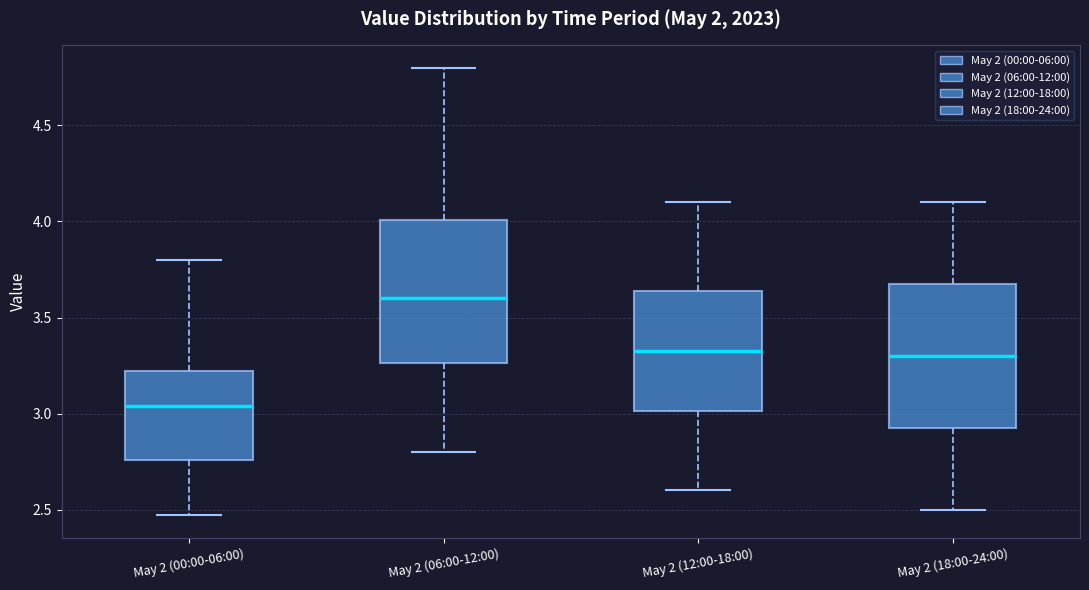

Reading left to right, read every box against the y-axis: the position of its median line, the range the box covers, and the ends of its whiskers. The values are not printed on the chart, so give them approximately, as read against the axis.

May 2 (00:00-06:00): median 3.05, box 2.75 to 3.20, whiskers 2.45 to 3.80
May 2 (06:00-12:00): median 3.60, box 3.25 to 4.00, whiskers 2.80 to 4.80
May 2 (12:00-18:00): median 3.35, box 3.00 to 3.65, whiskers 2.60 to 4.10
May 2 (18:00-24:00): median 3.30, box 2.95 to 3.70, whiskers 2.50 to 4.10